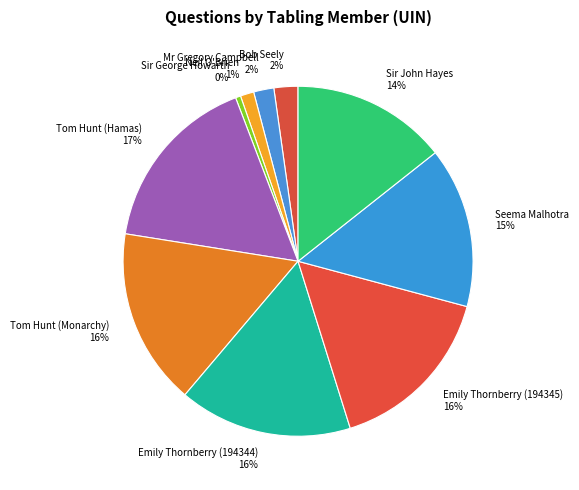

Is there a majority slice in this chart?

No